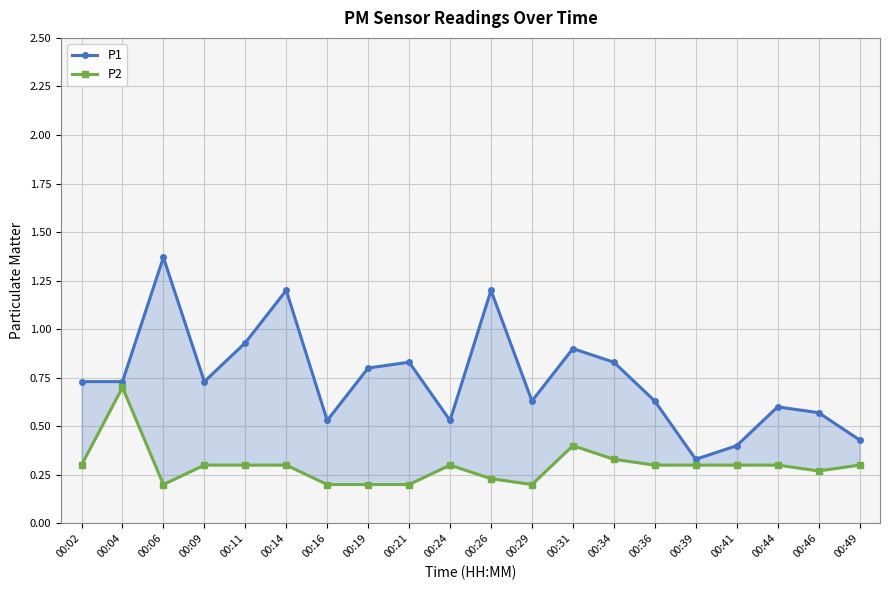

Reading left to right, list all the values displayed in this chart.

P1: 00:02=0.7	00:04=0.7	00:06=1.4	00:09=0.7	00:11=0.9	00:14=1.2	00:16=0.5	00:19=0.8	00:21=0.8	00:24=0.5	00:26=1.2	00:29=0.6	00:31=0.9	00:34=0.8	00:36=0.6	00:39=0.3	00:41=0.4	00:44=0.6	00:46=0.6	00:49=0.4
P2: 00:02=0.3	00:04=0.7	00:06=0.2	00:09=0.3	00:11=0.3	00:14=0.3	00:16=0.2	00:19=0.2	00:21=0.2	00:24=0.3	00:26=0.2	00:29=0.2	00:31=0.4	00:34=0.3	00:36=0.3	00:39=0.3	00:41=0.3	00:44=0.3	00:46=0.3	00:49=0.3